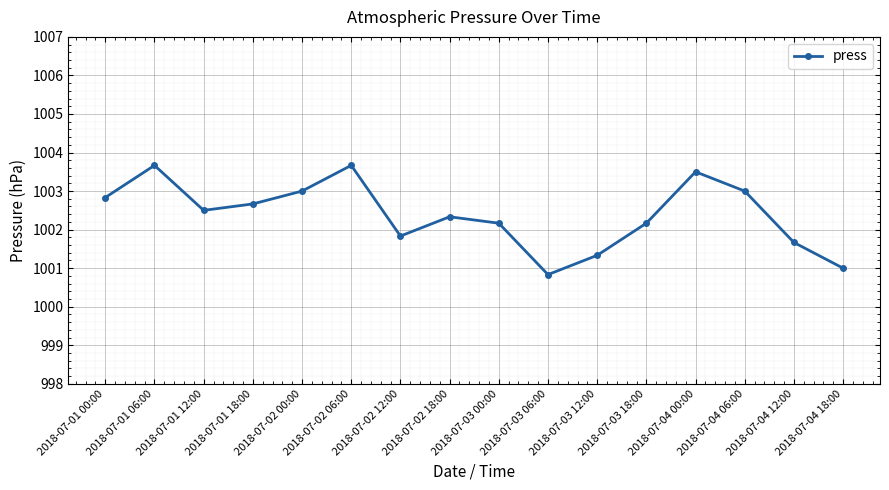

True or false: the data shows 1003.0 at 2018-07-02 00:00.

True